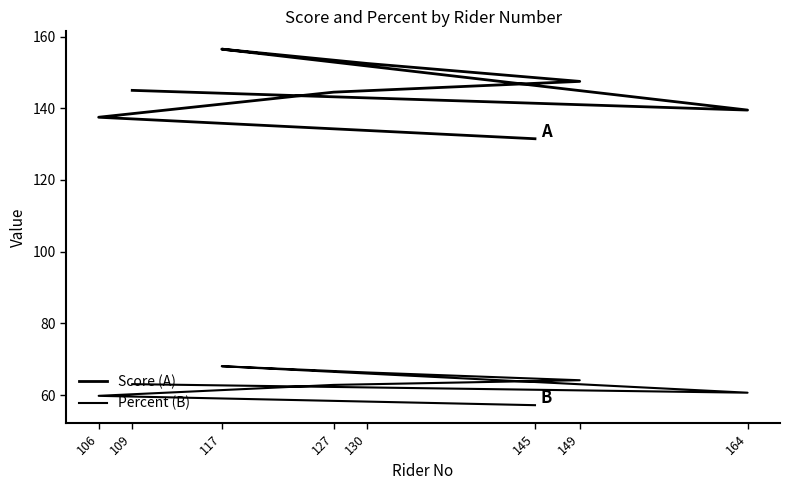

What is the highest value of the Percent (B) series?

68.0